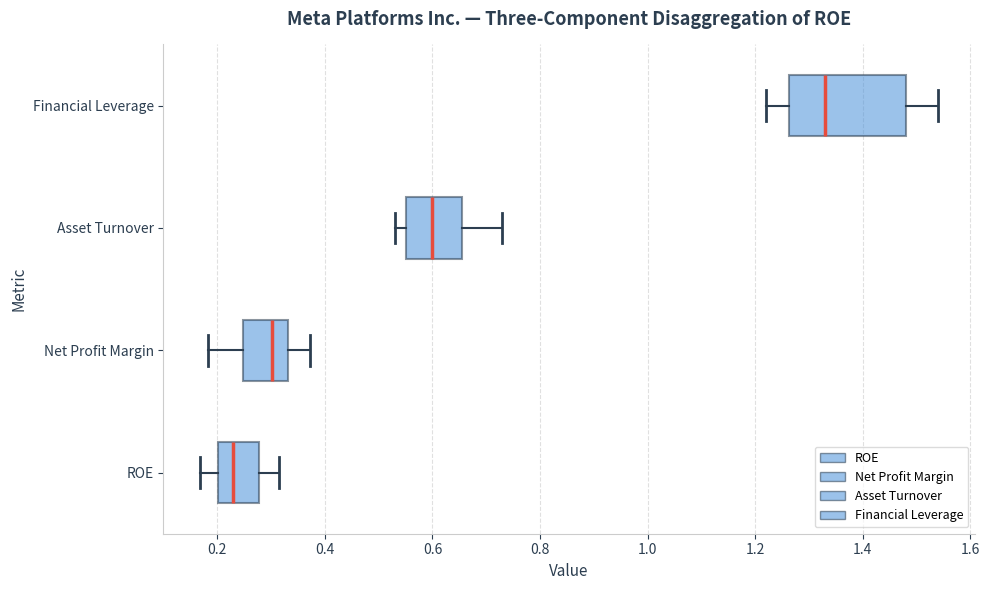

Which box is the widest, from its left edge to its right edge?

Financial Leverage